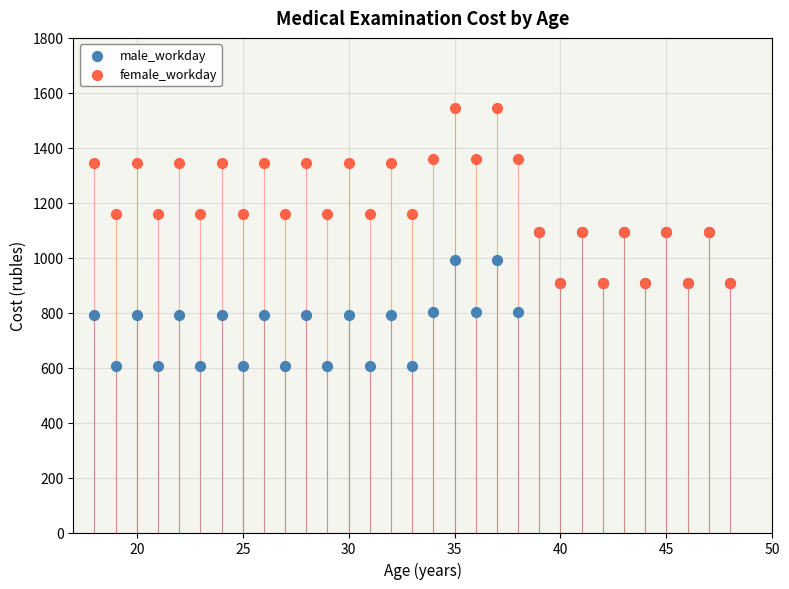

Which series has the widest spread of Y values?

female_workday